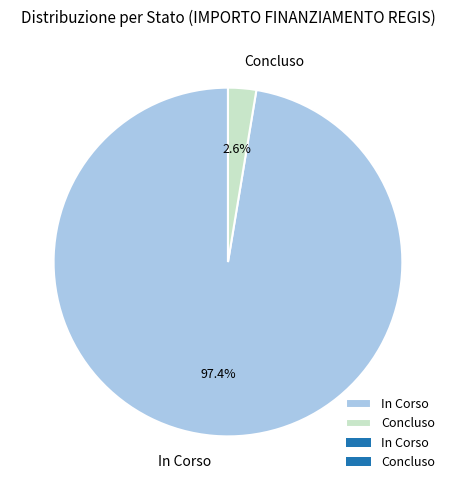

Does In Corso represent more than half of the total?

Yes